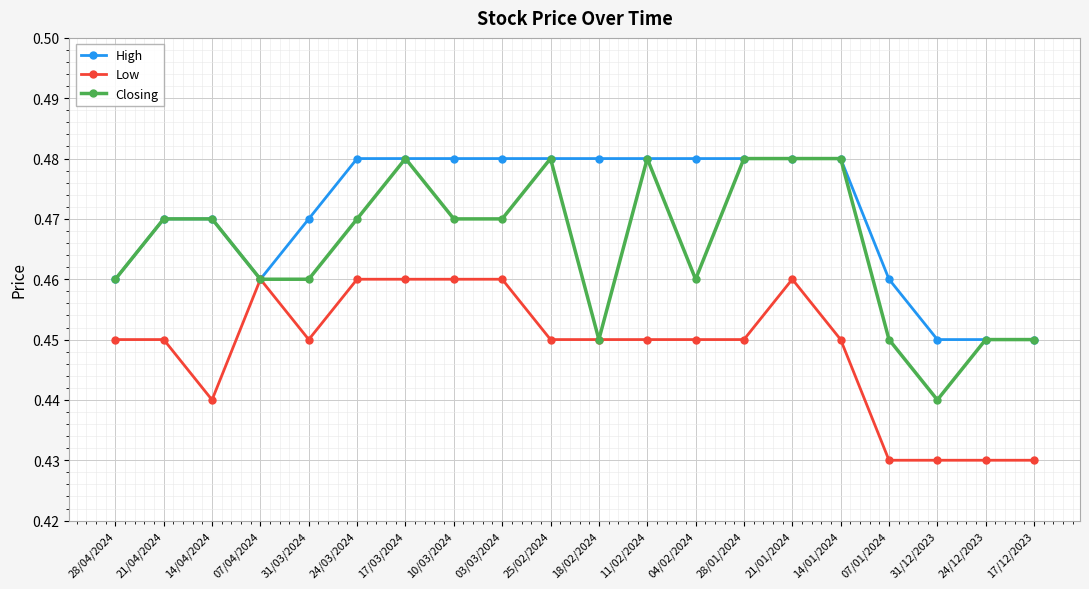

At how many categories does at least one series exceed 0?

20